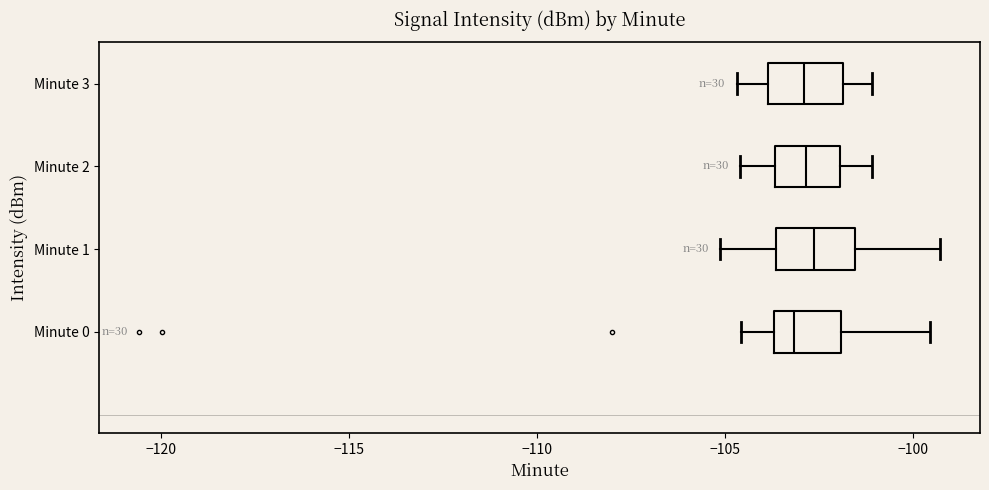

Reading bottom to top, transcribe this box plot: for each box, give where its median line is, the range the box spans, and where its two whiskers end, as read against the x-axis. The values are not printed on the chart, so give them approximately, as read against the axis.

Minute 0: median -103.0, box -103.5 to -102.0, whiskers -104.5 to -99.5
Minute 1: median -102.5, box -103.5 to -101.5, whiskers -105.0 to -99.5
Minute 2: median -103.0, box -103.5 to -102.0, whiskers -104.5 to -101.0
Minute 3: median -103.0, box -104.0 to -102.0, whiskers -104.5 to -101.0